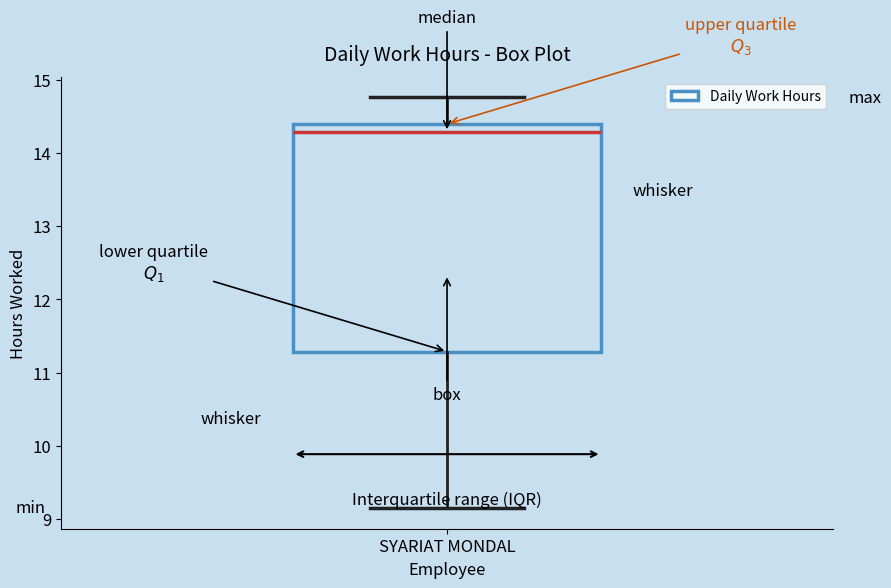

Read this box plot against the y-axis: the position of the median line, the range covered by the box, and the ends of both whiskers. The values are not printed on the chart, so give them approximately, as read against the axis.

median 14.3, box 11.3 to 14.4, whiskers 9.2 to 14.8